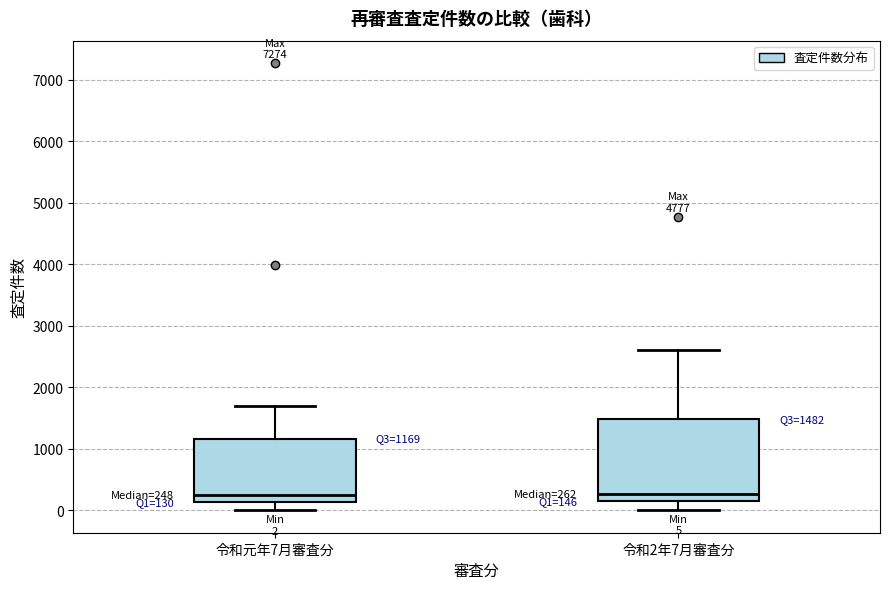

Which box is the tallest, from its lower edge to its upper edge?

令和2年7月審査分